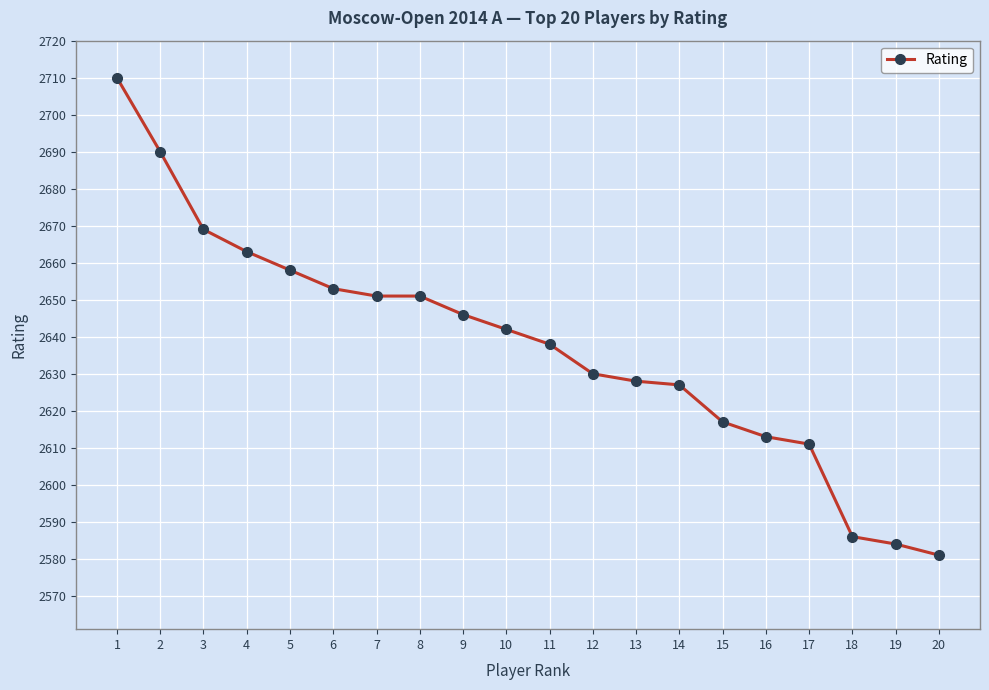

What is the difference between the maximum and minimum values?

129